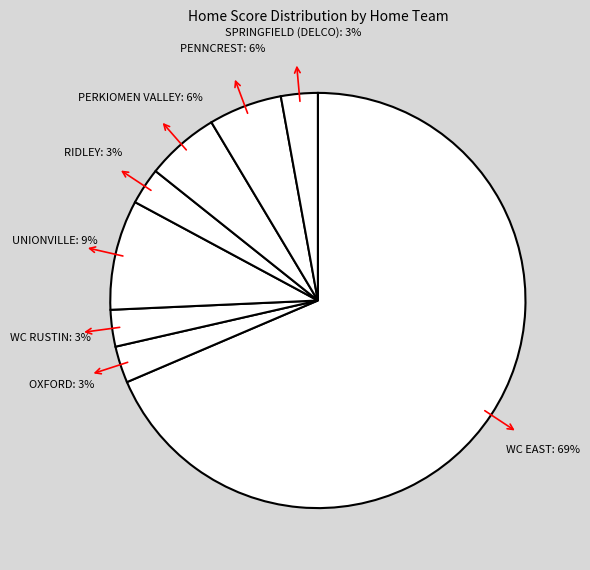

To the nearest percent, what percentage of the pie is WC RUSTIN: 3%?

3%